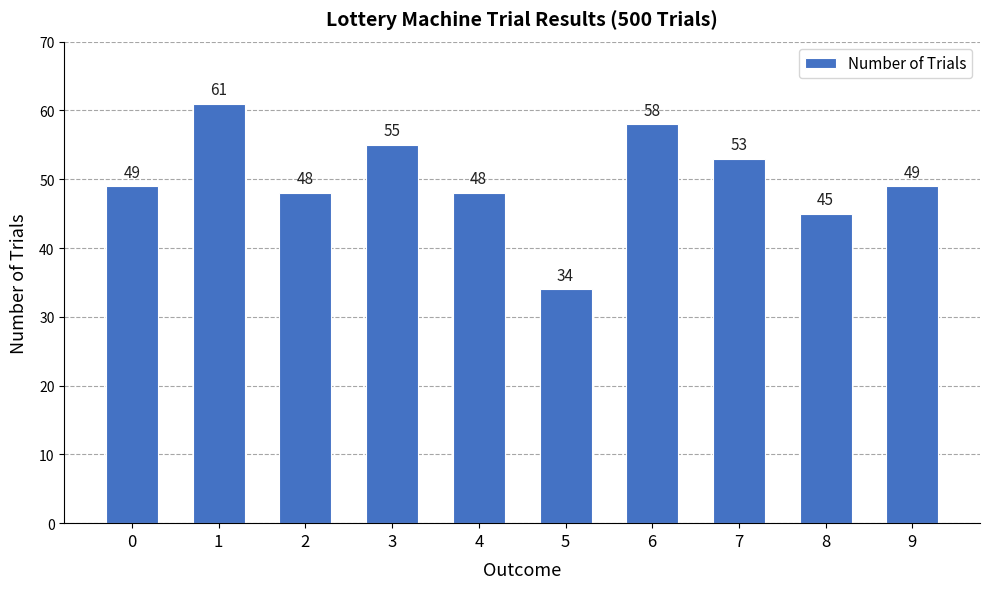

What is the sum of the values at 5 and 4?

82